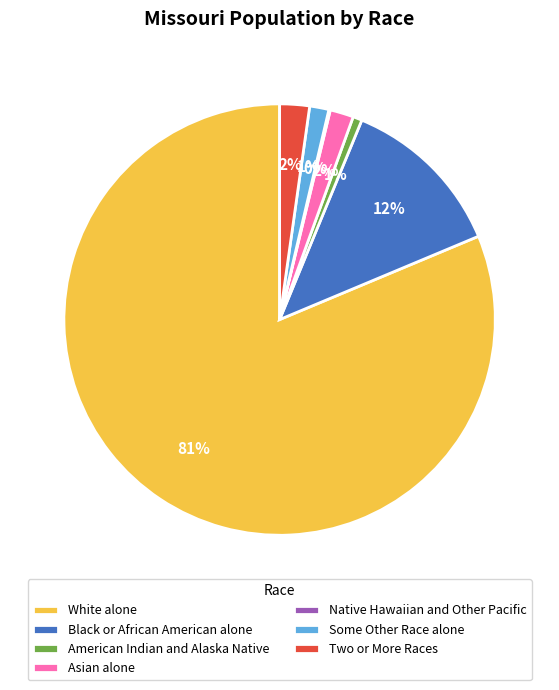

Does any single category account for the majority?

Yes